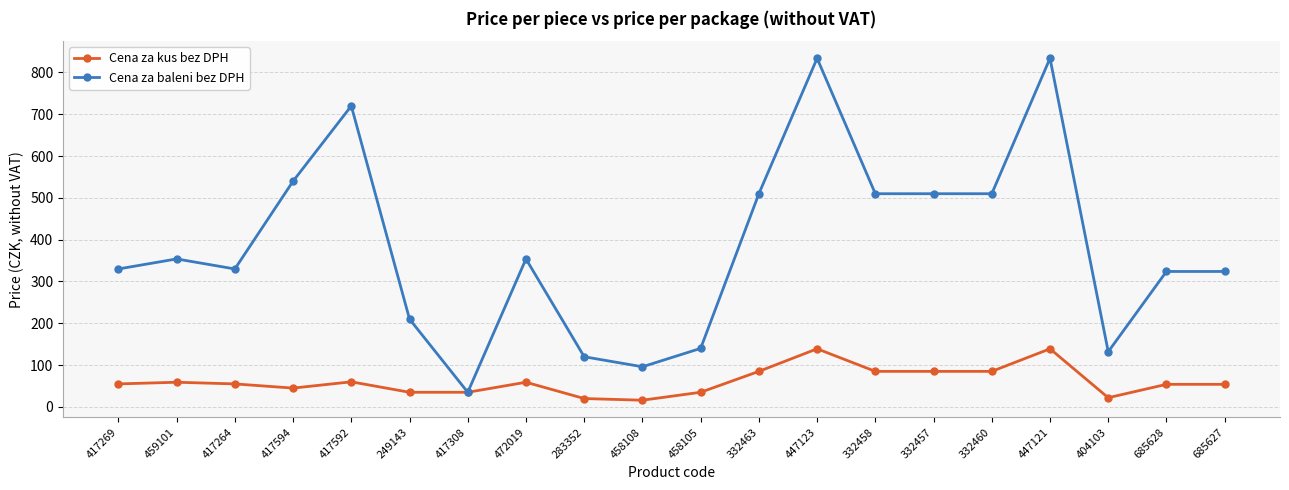

Which series changed the most between 472019 and 332463?

Cena za baleni bez DPH